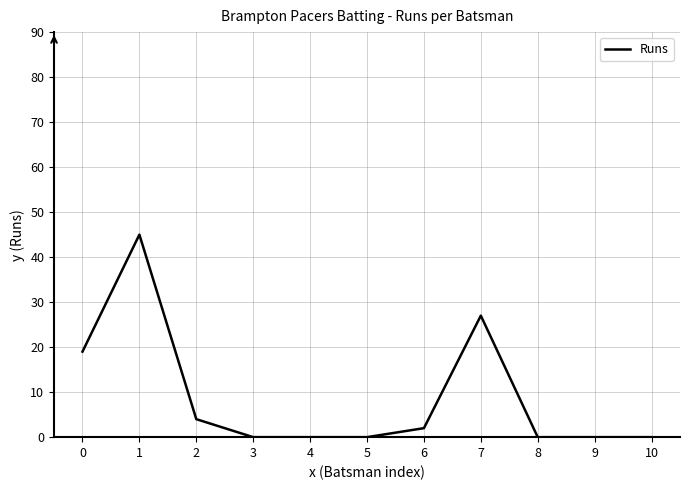

True or false: the data shows 7 at 0.

False